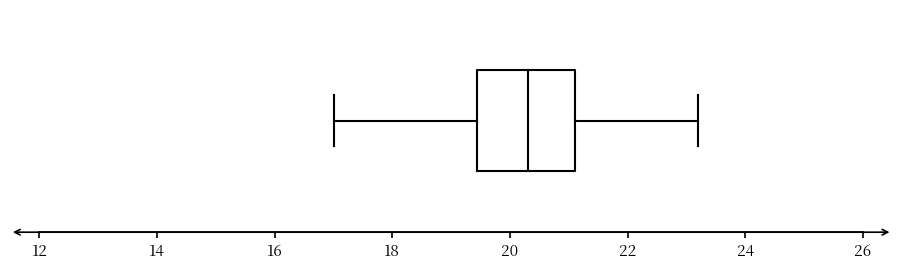

Where does the right whisker of the box end on the x-axis? The values are not printed on the chart, so give them approximately, as read against the axis.

23.2